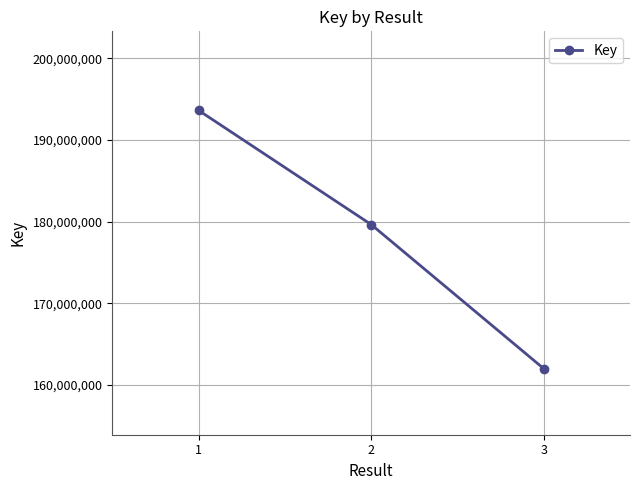

What is the difference between the second highest and minimum values?

17650584